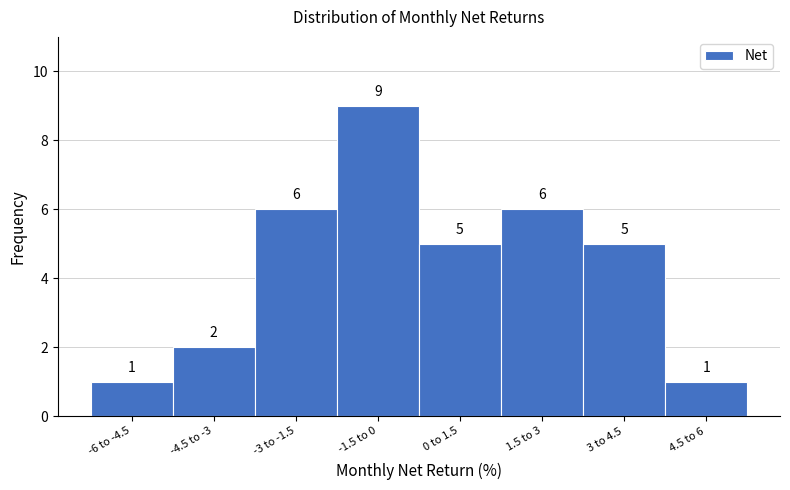

Reading left to right, transcribe all the data shown in this chart.

-6 to -4.5=1	-4.5 to -3=2	-3 to -1.5=6	-1.5 to 0=9	0 to 1.5=5	1.5 to 3=6	3 to 4.5=5	4.5 to 6=1